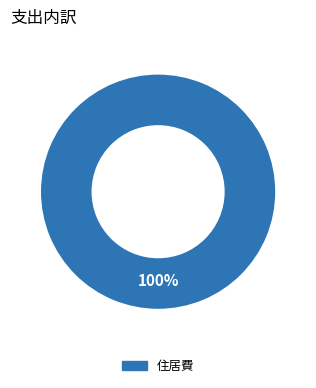

Is there any slice that represents more than half of the pie?

Yes